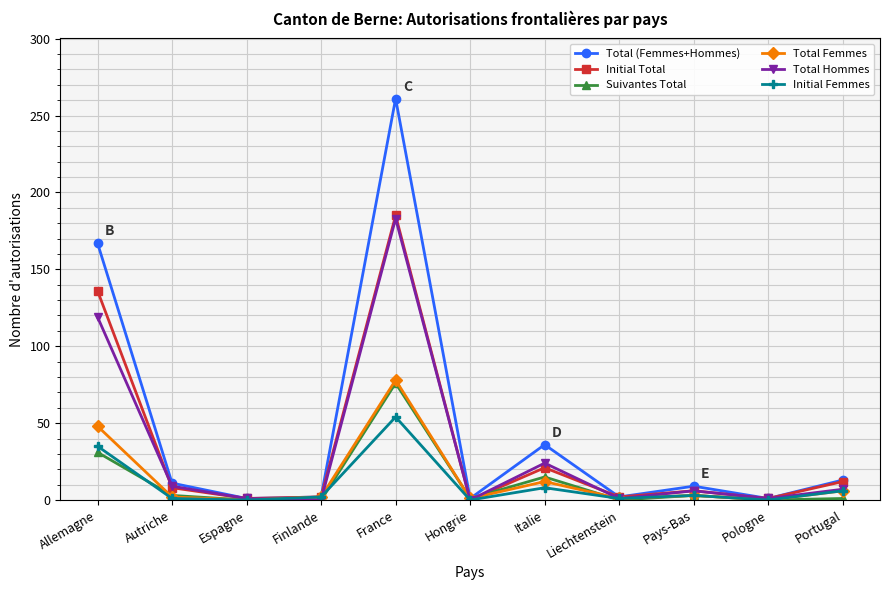

What position from the right is Allemagne?

11